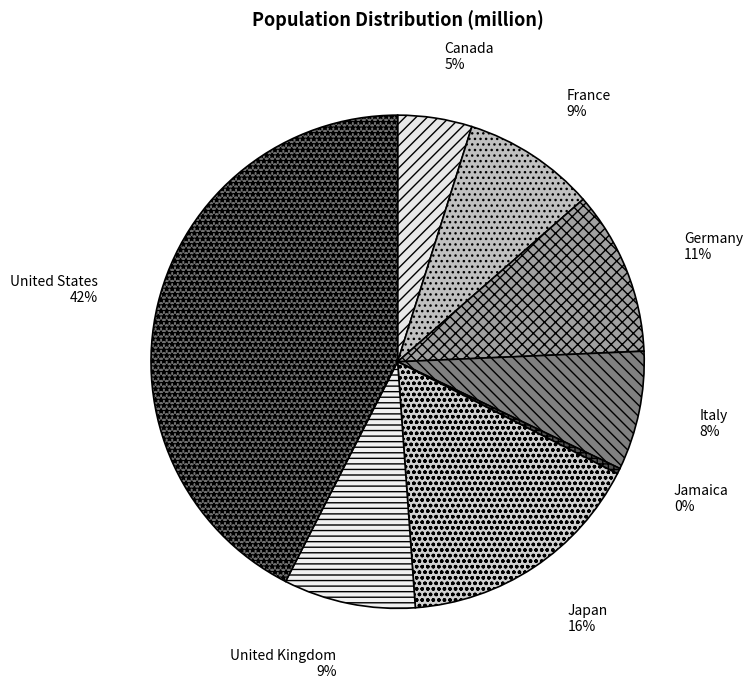

Does Jamaica account for over 50% of the chart?

No